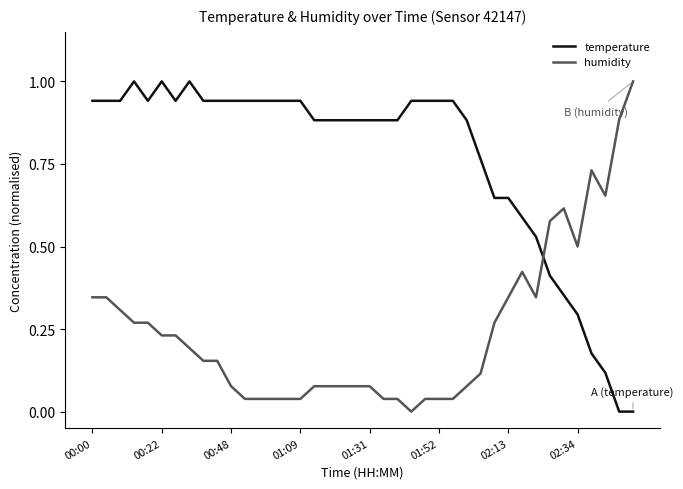

List the series in order of their overall mean, highest first.

temperature, humidity